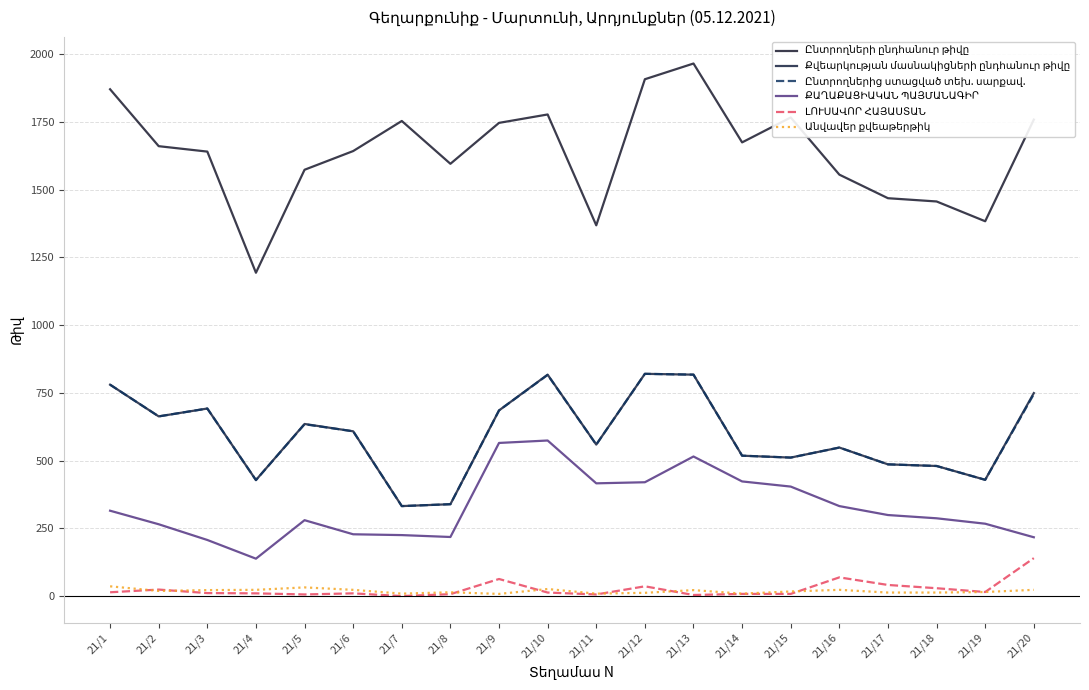

Which category has the highest value in the Անվավեր քվեաթերթիկ series?

21/1